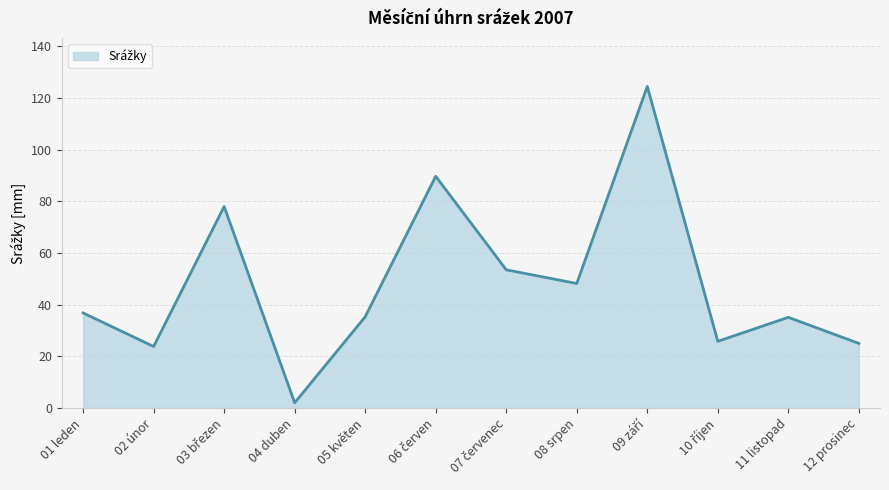

At which category does the data reach its first local valley?

02 únor